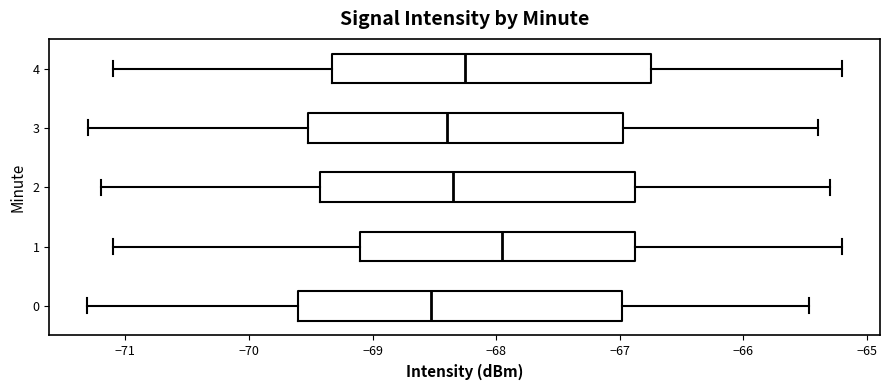

Reading bottom to top, read every box against the x-axis: the position of its median line, the range the box covers, and the ends of its whiskers. The values are not printed on the chart, so give them approximately, as read against the axis.

0: median -68.5, box -69.6 to -67.0, whiskers -71.3 to -65.5
1: median -67.9, box -69.1 to -66.9, whiskers -71.1 to -65.2
2: median -68.3, box -69.4 to -66.9, whiskers -71.2 to -65.3
3: median -68.4, box -69.5 to -67.0, whiskers -71.3 to -65.4
4: median -68.2, box -69.3 to -66.7, whiskers -71.1 to -65.2